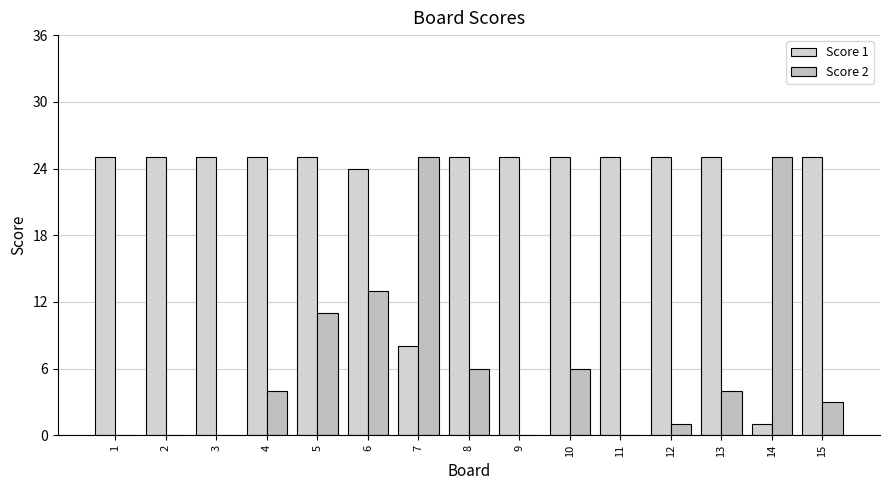

Which series has the widest spread of values?

Score 2